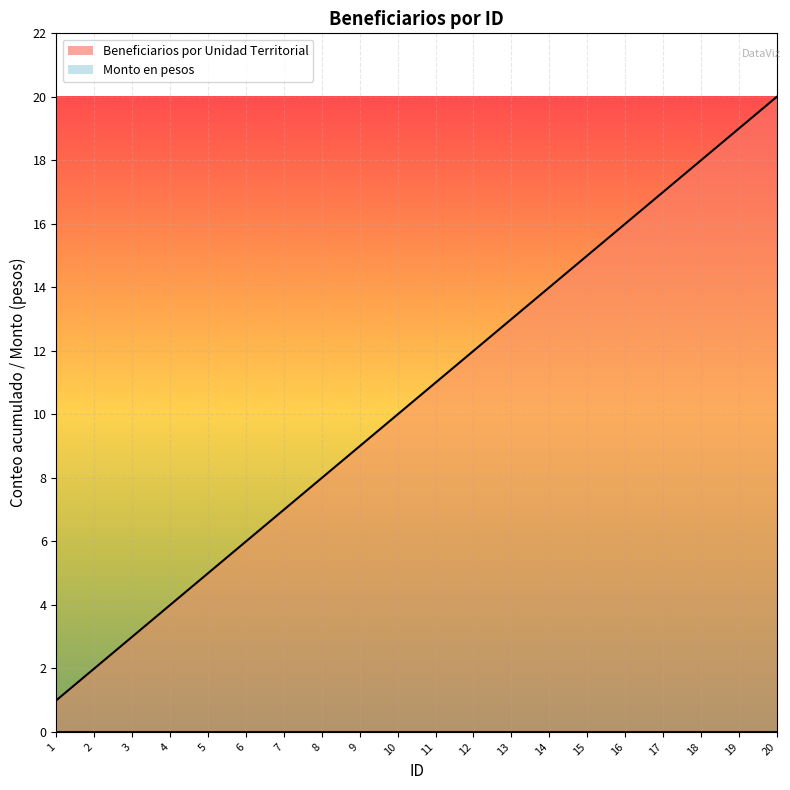

Rank the categories by value from highest to lowest.

20, 19, 18, 17, 16, 15, 14, 13, 12, 11, 10, 9, 8, 7, 6, 5, 4, 3, 2, 1